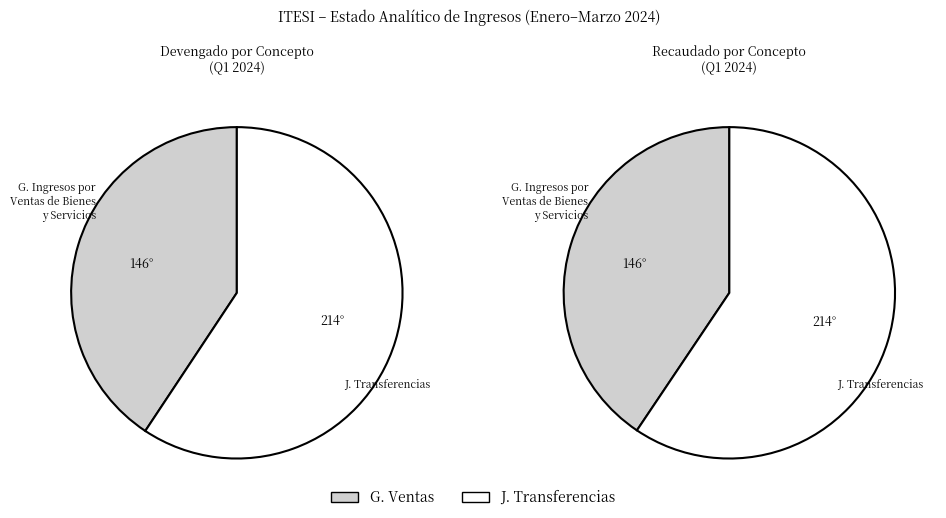

The G. Ingresos por Ventas de Bienes y Servicios slice represents 41% of the pie. True or false?

True